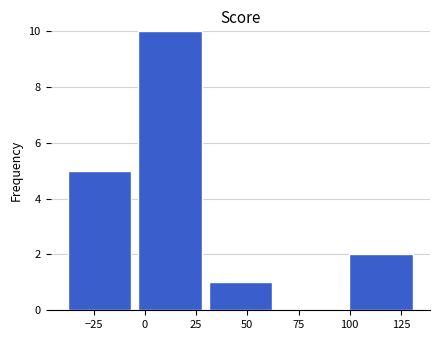

How tall is the bar that spans -5 to 30 on the x-axis? Neither the bar edges nor the heights are printed on the chart, so give them approximately, as read against the axes.

10